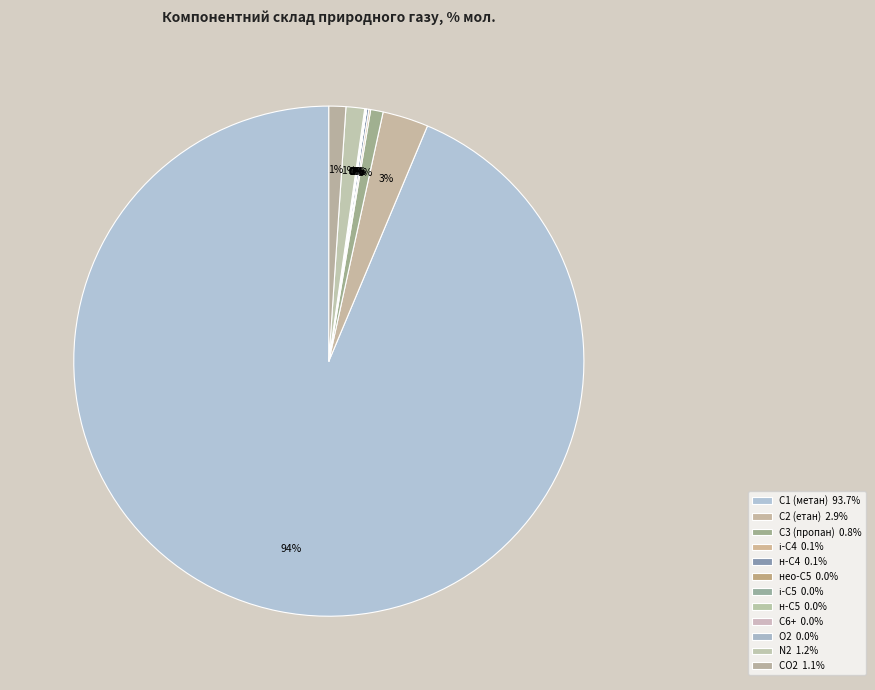

Which slice is the smallest?

нео-пентан, нео-С5